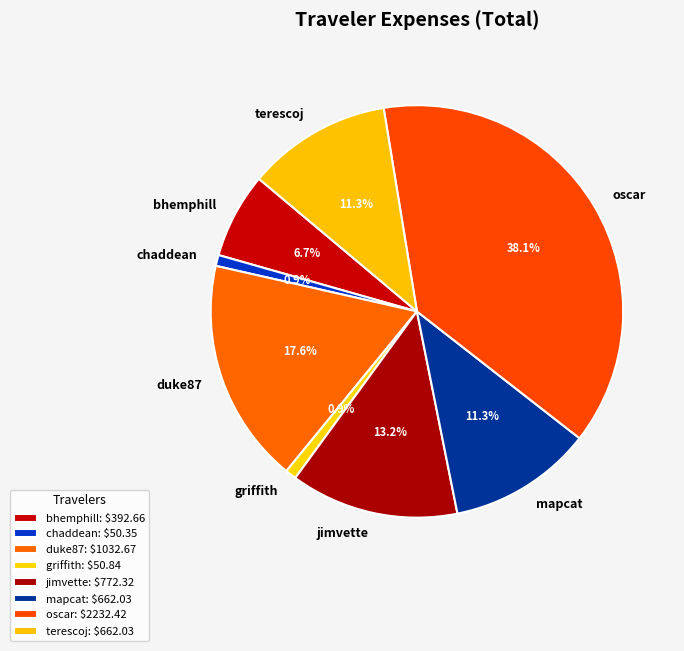

Which has a higher value, oscar or jimvette?

oscar